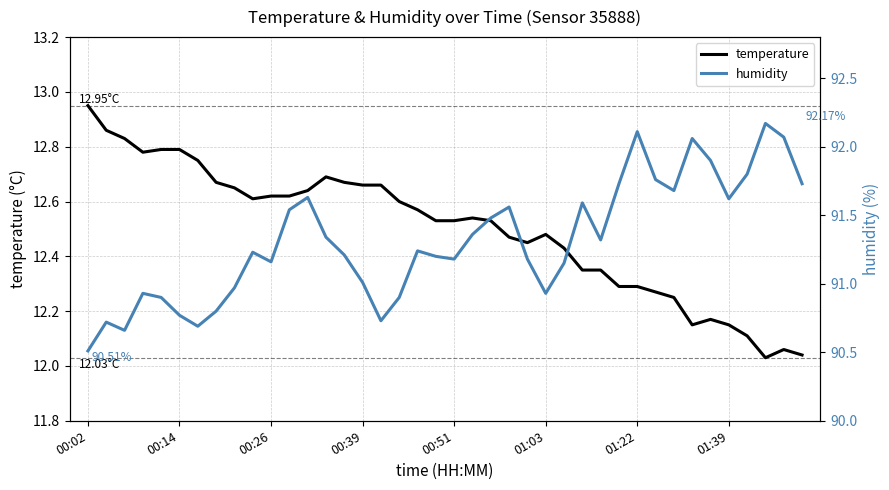

What is the total value across all series at 00:39?

103.7